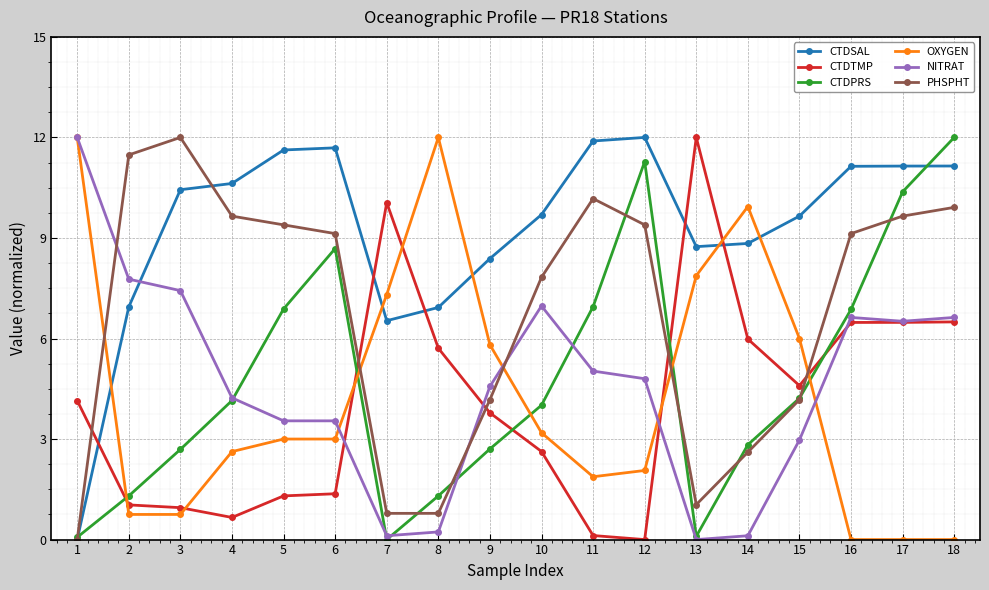

True or false: PHSPHT and NITRAT intersect in this chart.

True